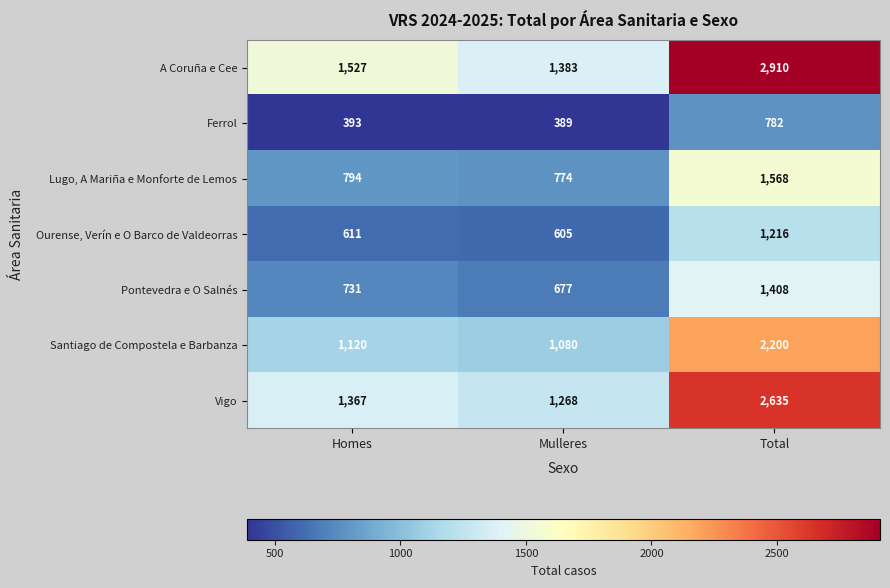

What is the spread (max minus min) of values at Mulleres?

994